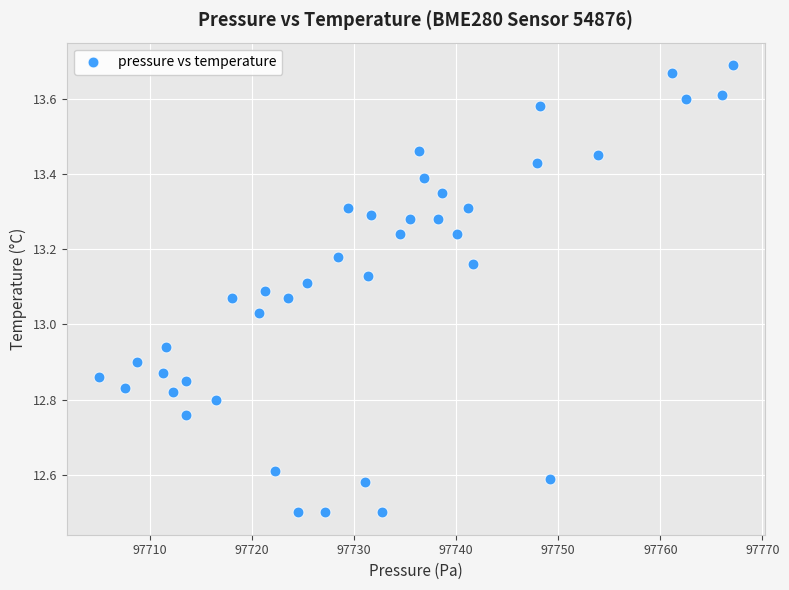

What is the range of Y values (max minus min)?

1.2